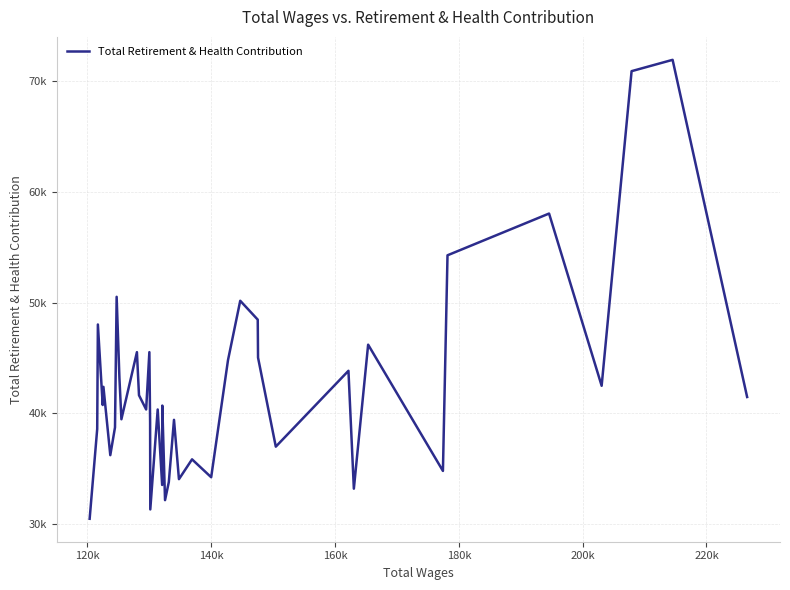

Is this an area chart (filled region under the line)?

No